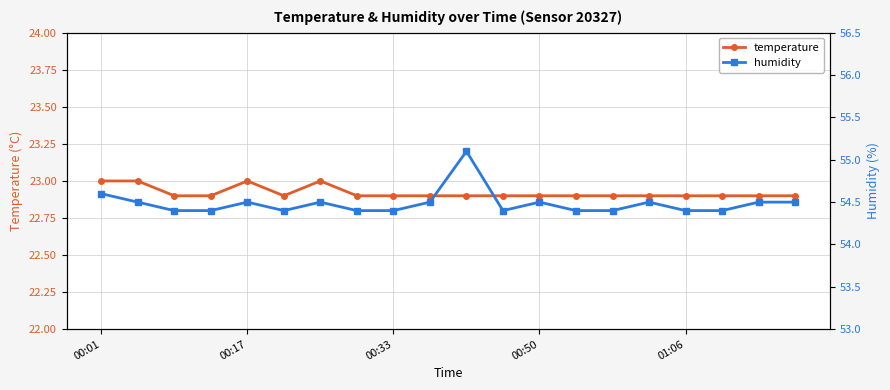

Is it true that temperature equals 22.9 at 00:33?

True